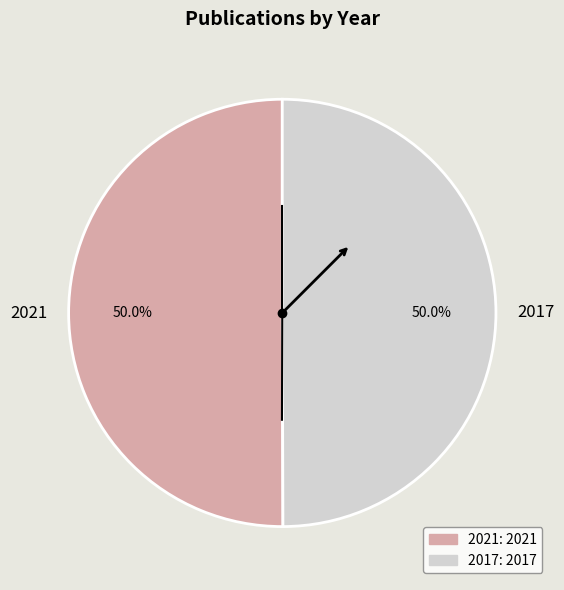

What is the ratio of the value at 2021 to the value at 2017?

1.0